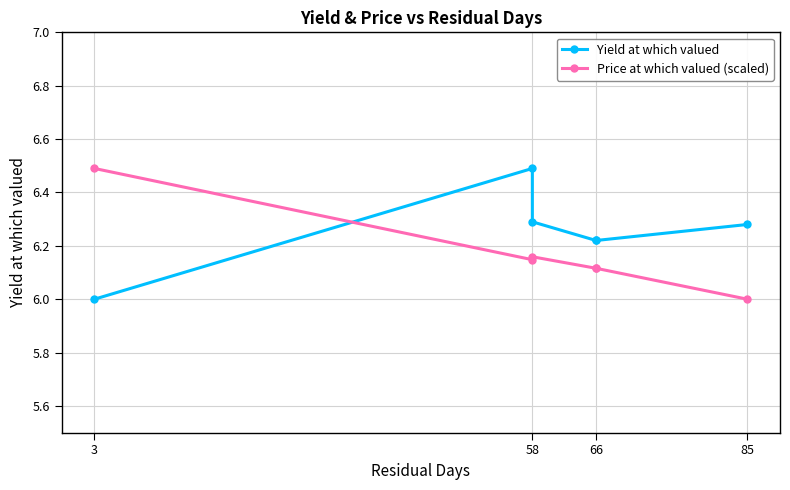

How many times do Price at which valued (scaled) and Yield at which valued cross each other?

1